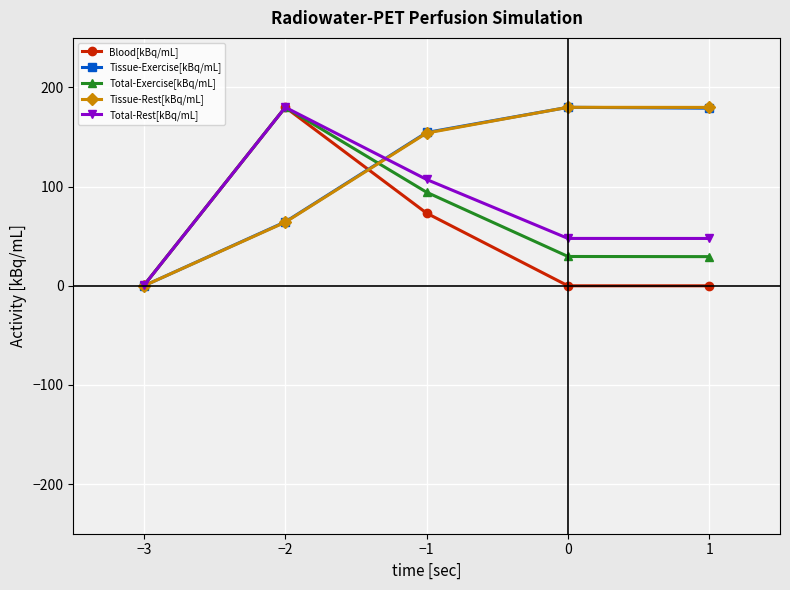

What is the highest value of the Total-Exercise[kBq/mL] series?

180.0